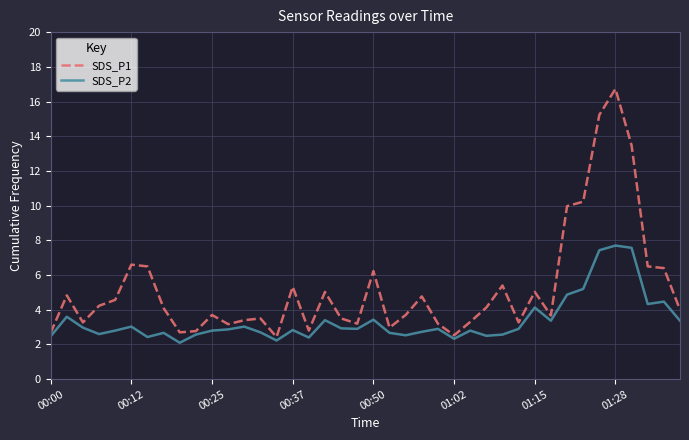

How many lines are shown in the chart?

2